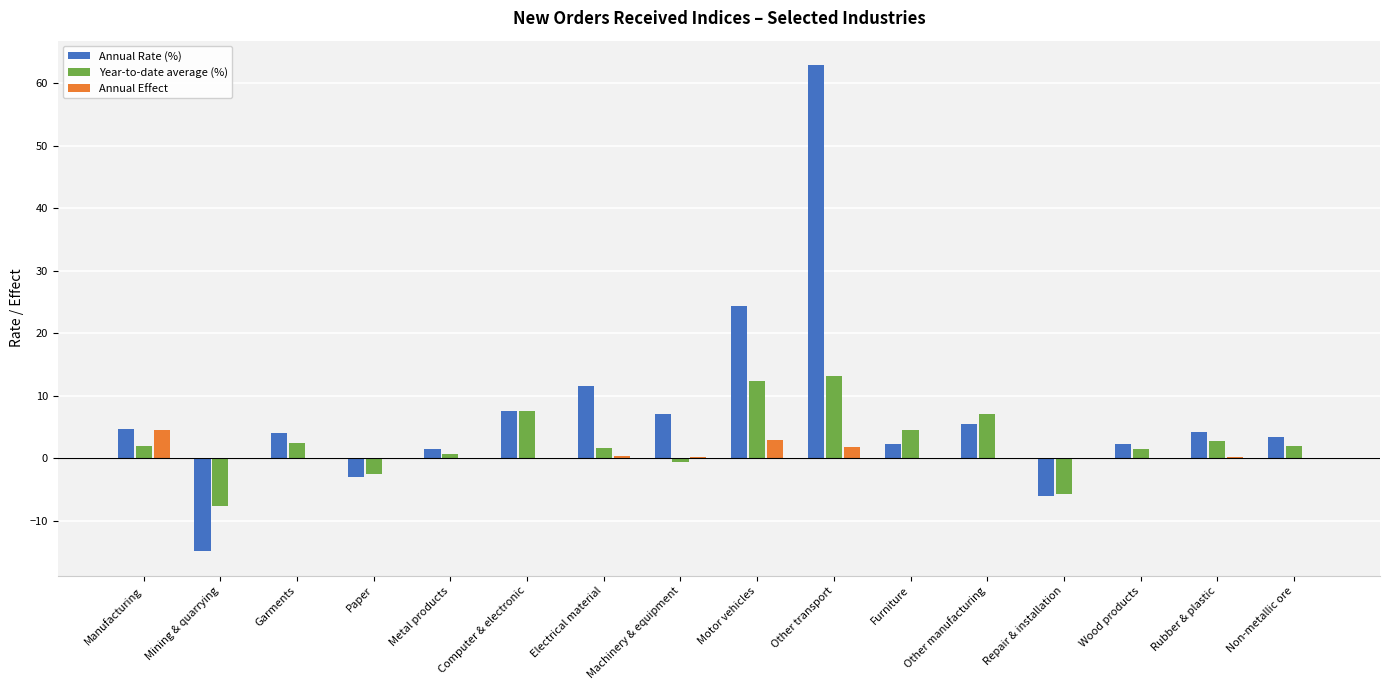

Which series changed the most between Mining & quarrying and Wood products?

Annual Rate (%)